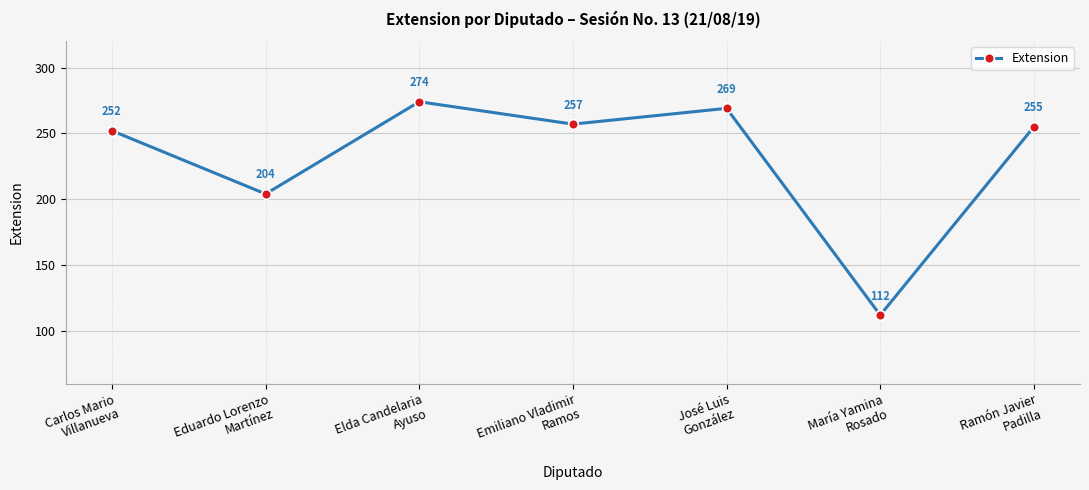

What is the value of the 6th point from the left?

112